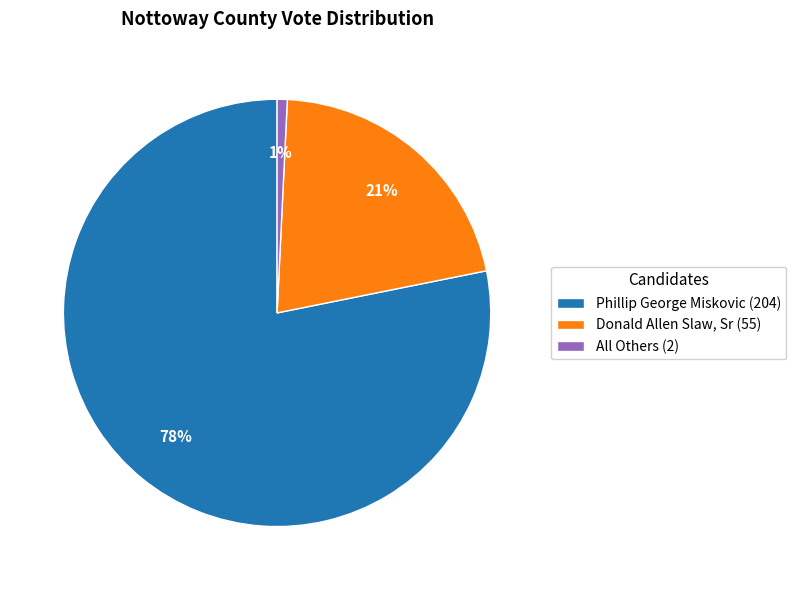

Between Donald Allen Slaw, Sr (55) and All Others (2), which is larger?

Donald Allen Slaw, Sr (55)